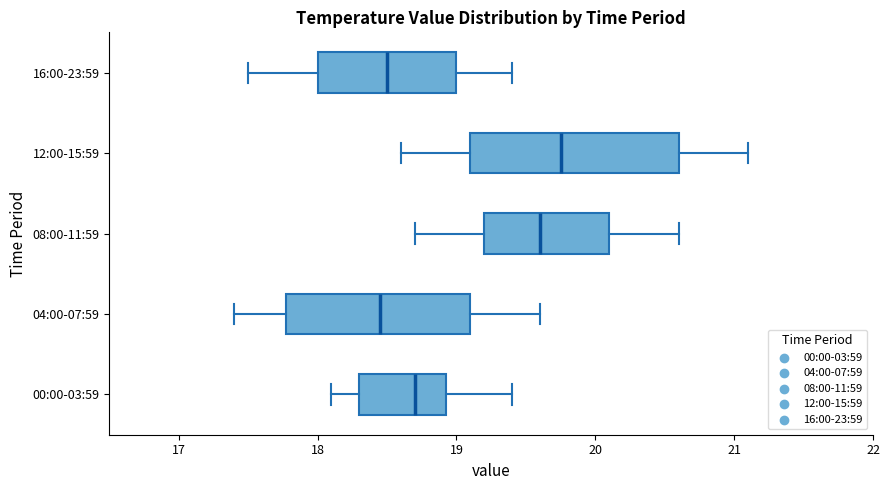

Reading bottom to top, transcribe this box plot: for each box, give where its median line is, the range the box spans, and where its two whiskers end, as read against the x-axis. The values are not printed on the chart, so give them approximately, as read against the axis.

00:00-03:59: median 18.7, box 18.3 to 18.9, whiskers 18.1 to 19.4
04:00-07:59: median 18.5, box 17.8 to 19.1, whiskers 17.4 to 19.6
08:00-11:59: median 19.6, box 19.2 to 20.1, whiskers 18.7 to 20.6
12:00-15:59: median 19.8, box 19.1 to 20.6, whiskers 18.6 to 21.1
16:00-23:59: median 18.5, box 18.0 to 19.0, whiskers 17.5 to 19.4